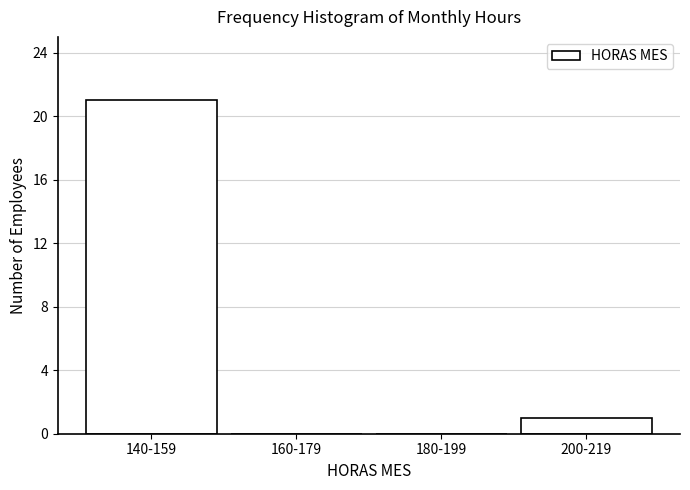

Reading left to right, extract all data points from this chart.

140-159=21	160-179=0	180-199=0	200-219=1